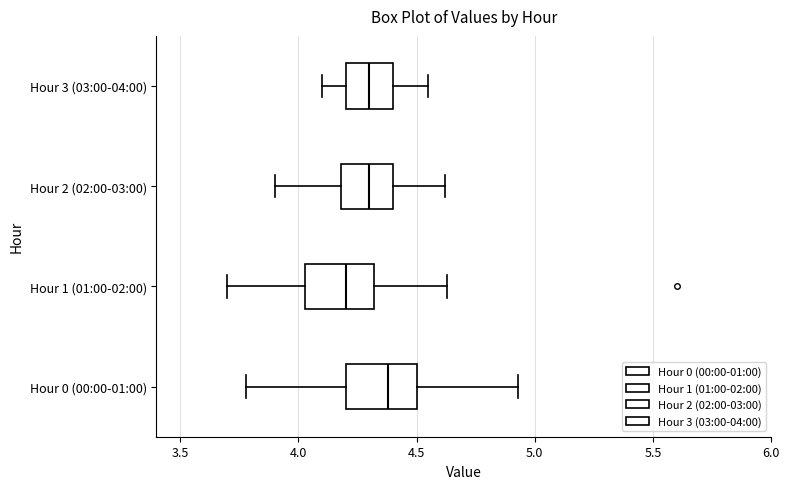

Which box's median line is the furthest to the left?

Hour 1 (01:00-02:00)